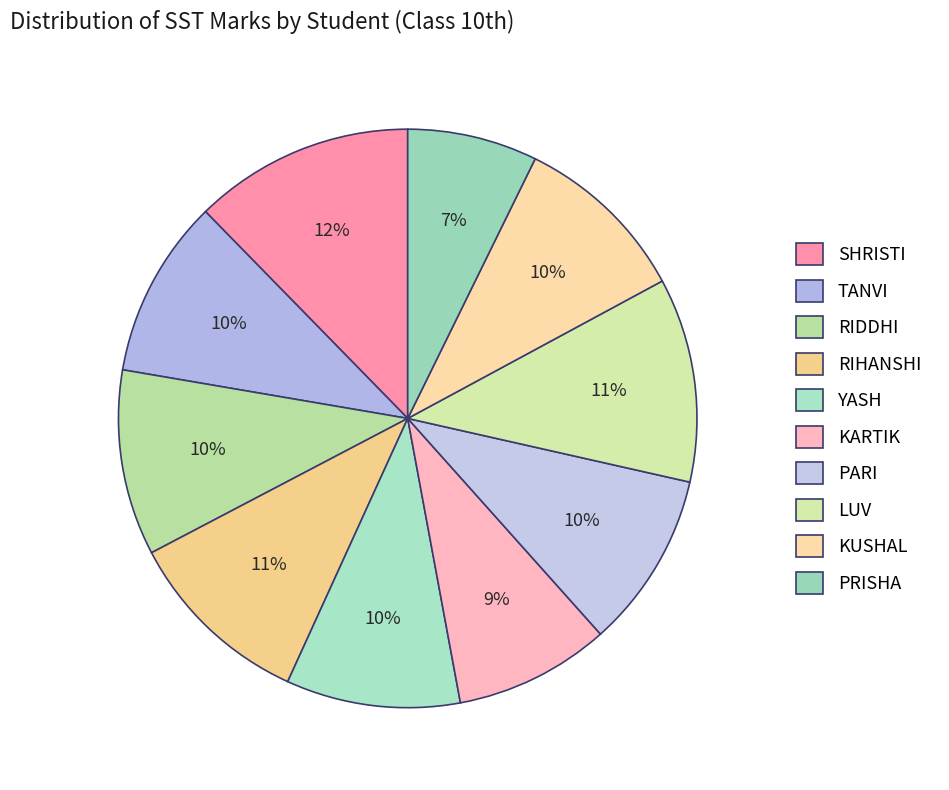

What is the change in value from YASH to KUSHAL?

+1